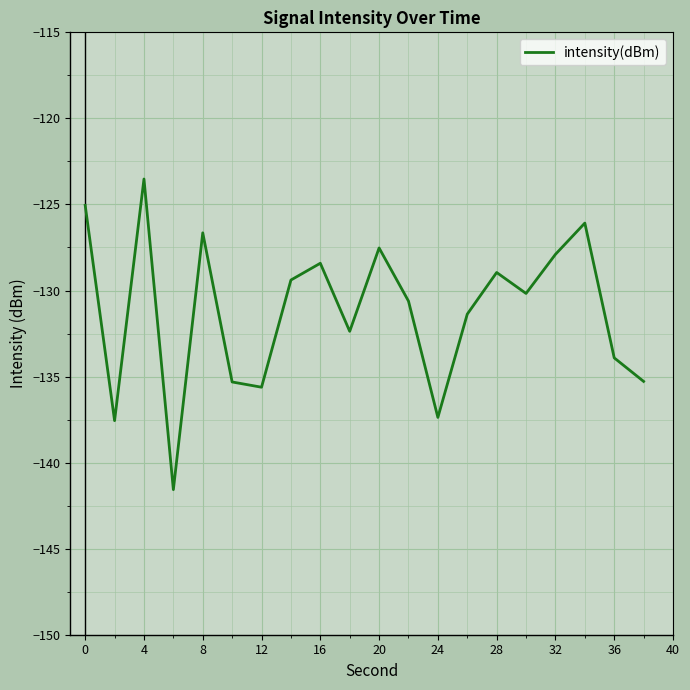

What is the maximum value shown in the chart?

-123.5